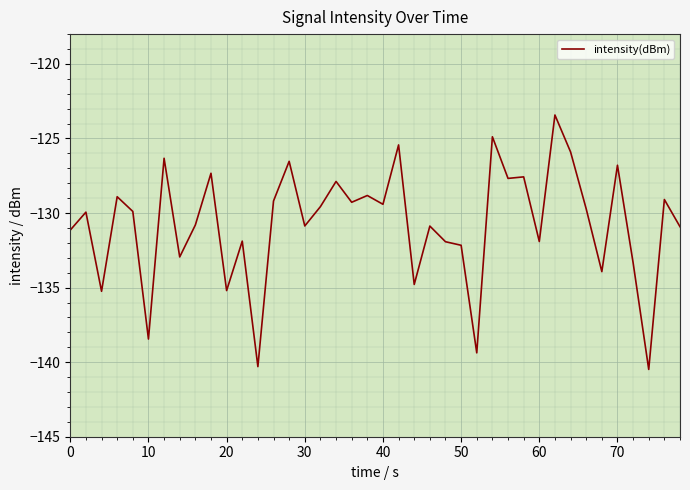

What is the minimum value shown in the chart?

-140.5